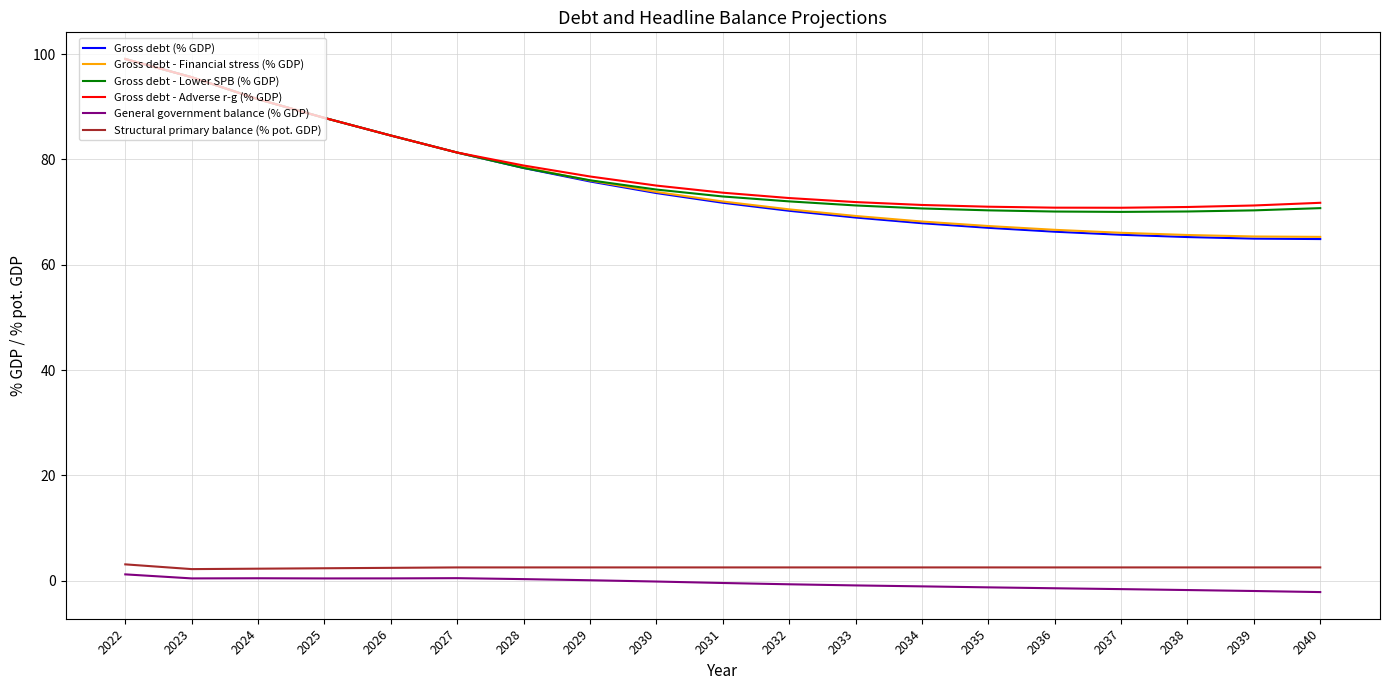

What is the minimum value for Gross debt - Financial stress (% GDP)?

65.3